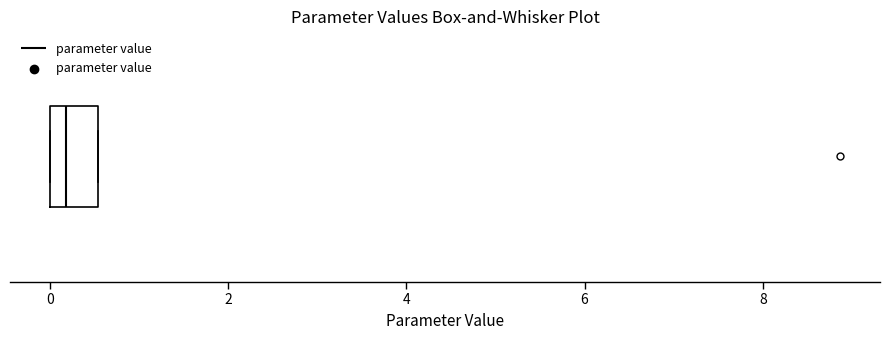

Read this box plot against the x-axis: the position of the median line, the range covered by the box, and the ends of both whiskers. The values are not printed on the chart, so give them approximately, as read against the axis.

median 0.2, box 0.0 to 0.6, whiskers 0.0 to 0.6